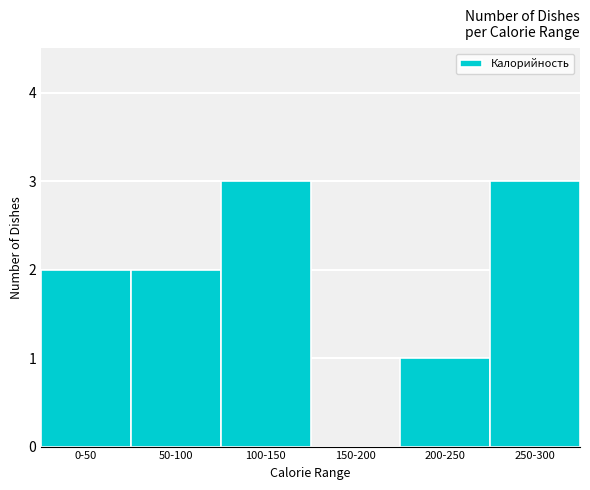

Reading right to left, transcribe all the data shown in this chart.

250-300=3	200-250=1	150-200=0	100-150=3	50-100=2	0-50=2